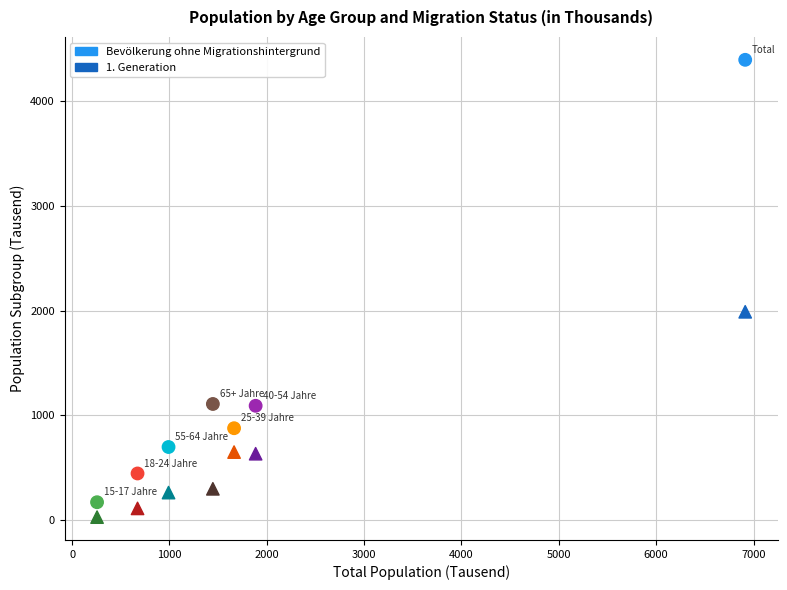

Across all data points, what is the range of Y values (max minus min)?

4366.1